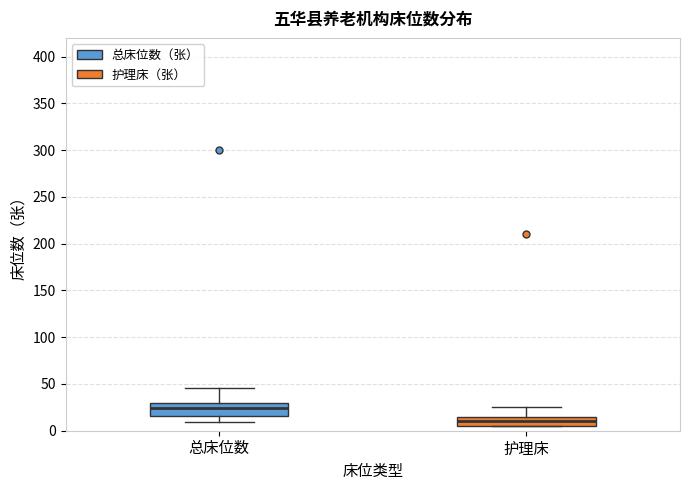

Which box has the lowest median line?

护理床